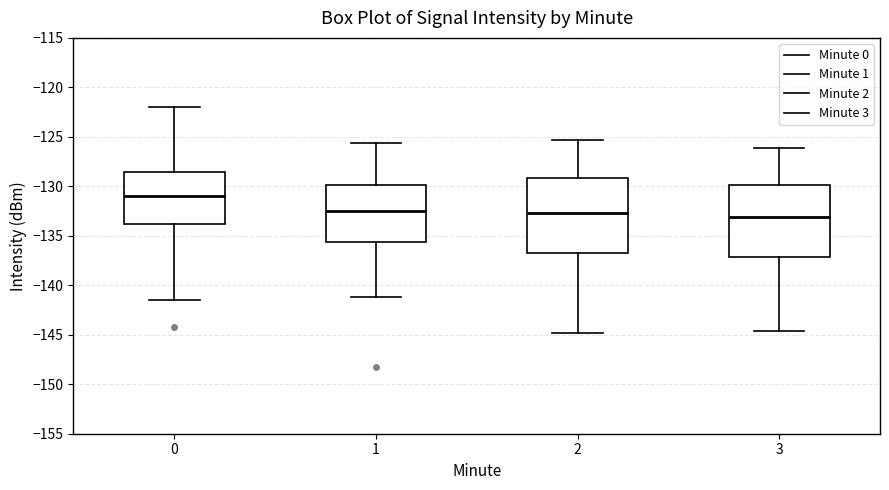

Which box's median line is the lowest?

3